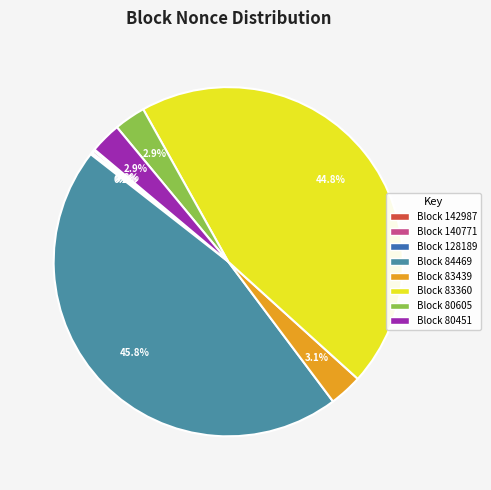

Which has a higher value, Block 84469 or Block 80605?

Block 84469